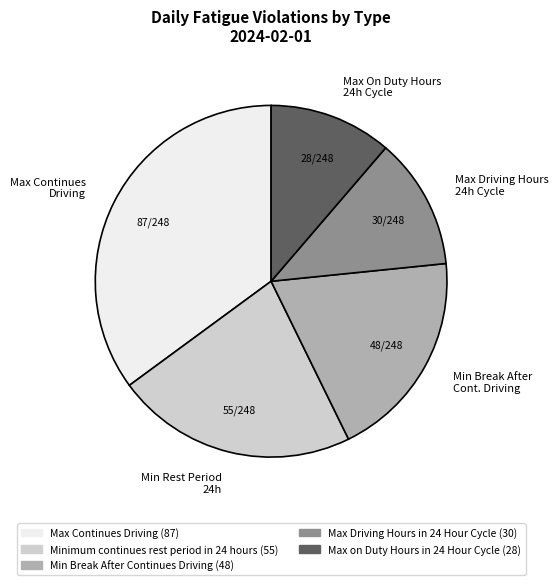

Which slice is the largest?

Max Continues Driving